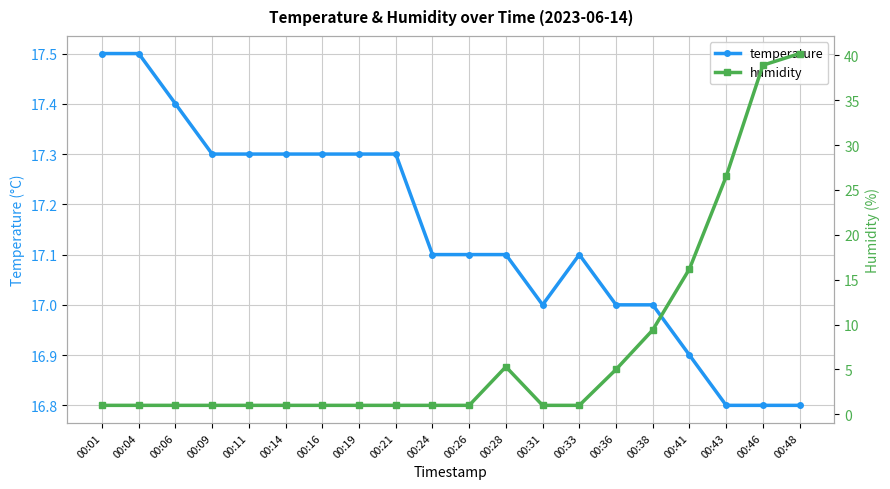

How many interior local peaks does the humidity series have?

1